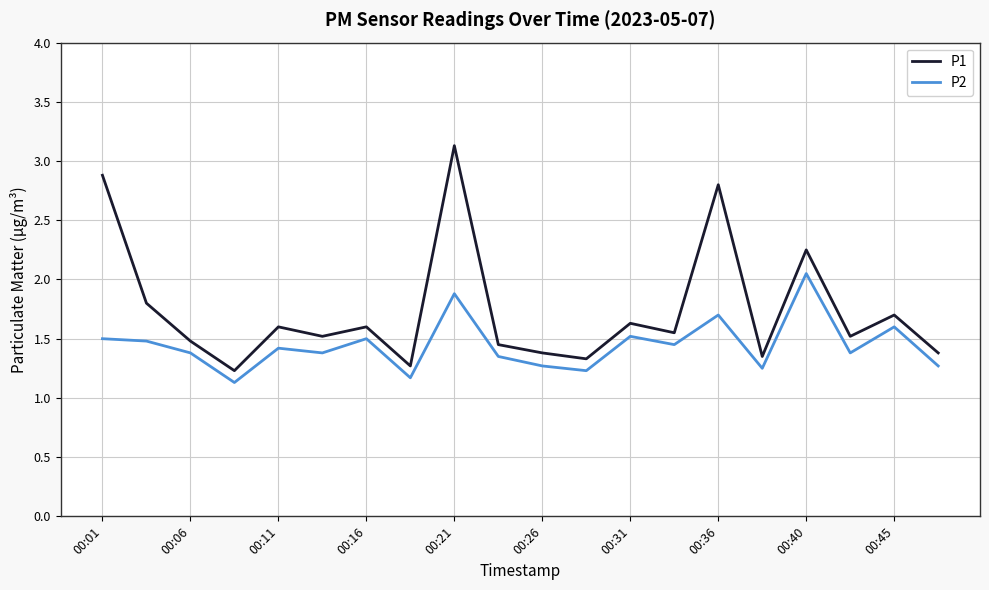

Rank the series by their maximum value, from lowest to highest.

P2, P1